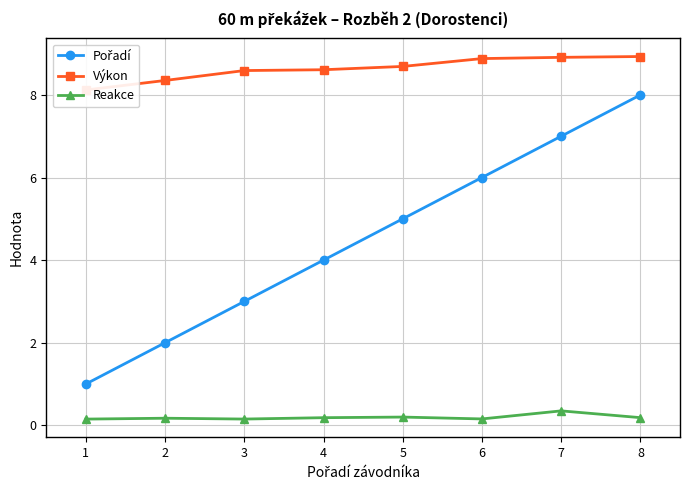

True or false: Reakce has a value of 0.1 at 1.

True